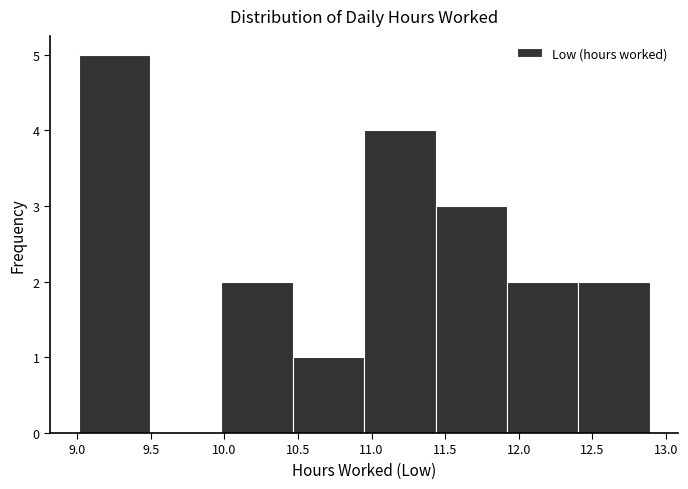

Reading left to right, list every bar in this chart as the range it spans on the x-axis followed by its height. Neither the bar edges nor the heights are printed on the chart, so give them approximately, as read against the axes.

9.010 to 9.495: 5
9.495 to 9.980: 0
9.980 to 10.465: 2
10.465 to 10.950: 1
10.950 to 11.435: 4
11.435 to 11.920: 3
11.920 to 12.405: 2
12.405 to 12.890: 2